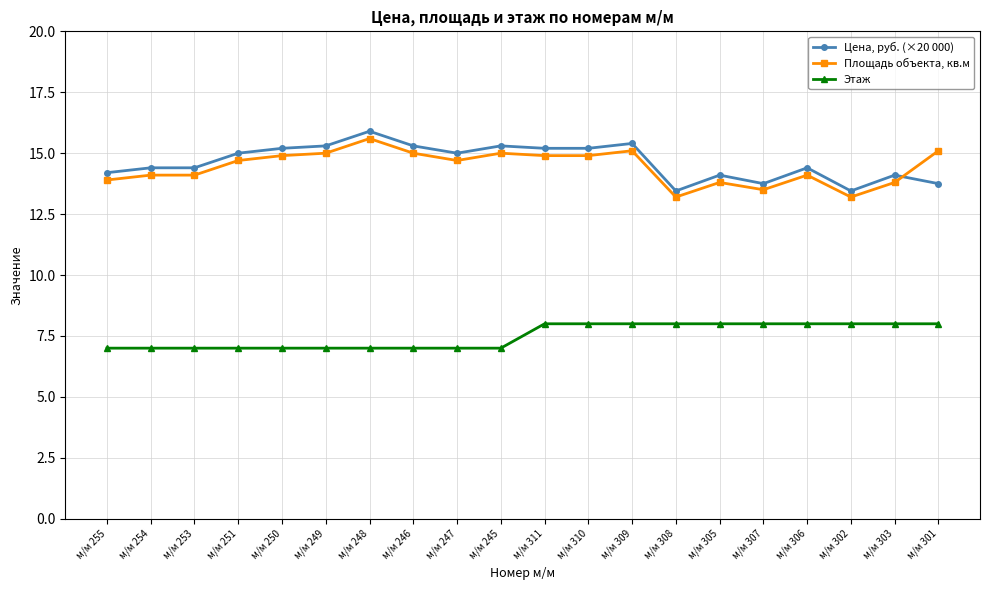

What is the average value of the Цена, руб. (×20 000) series?

14.6